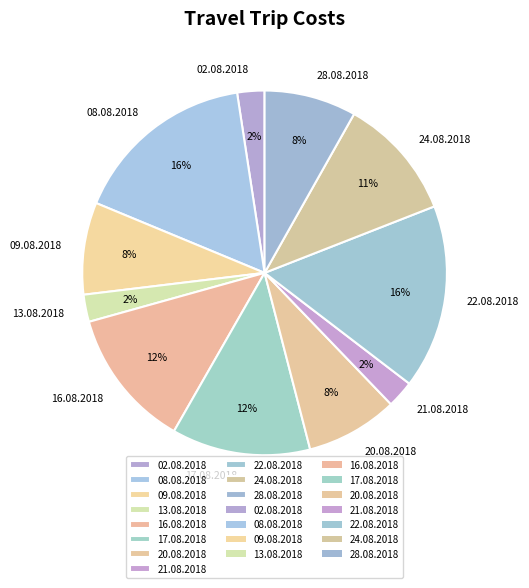

Do 17.08.2018 and 16.08.2018 together represent more than half of the pie?

No